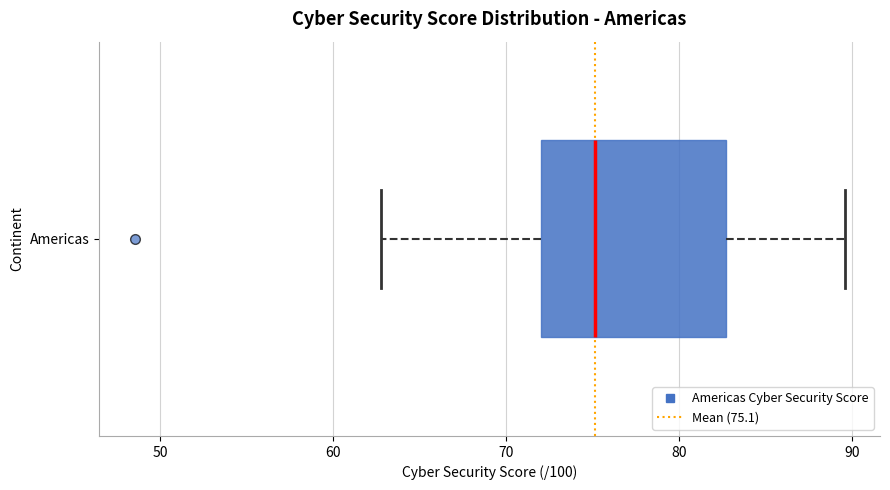

Where does the left whisker of the box for Americas end on the x-axis? The values are not printed on the chart, so give them approximately, as read against the axis.

63